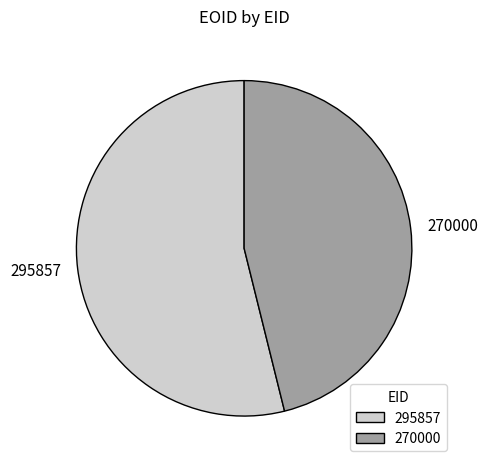

Is the sum of 270000 and 295857 greater than half?

Yes